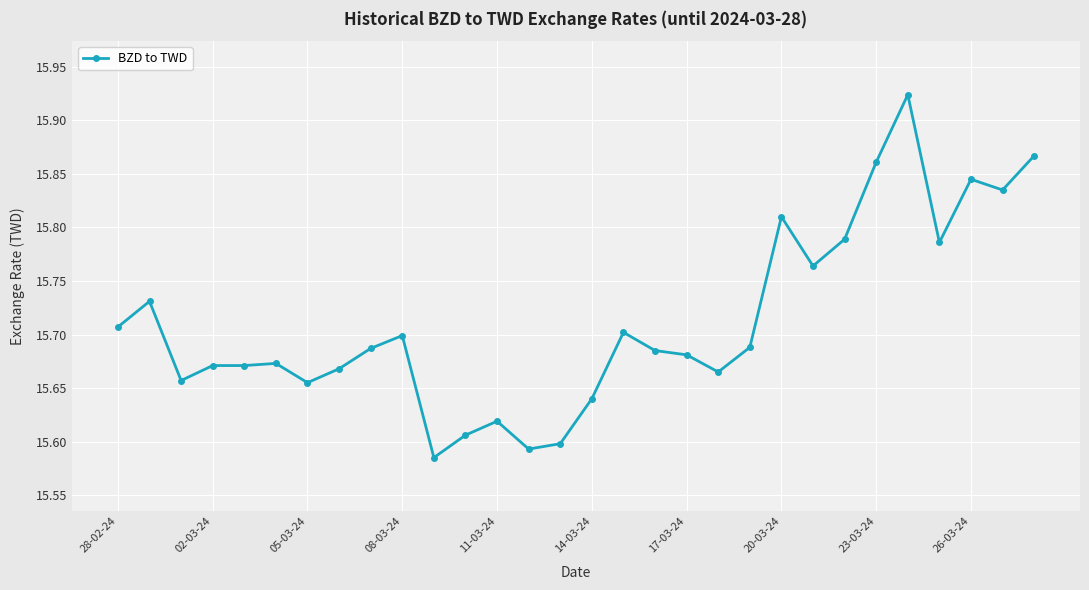

How many distinct data groups are displayed?

1